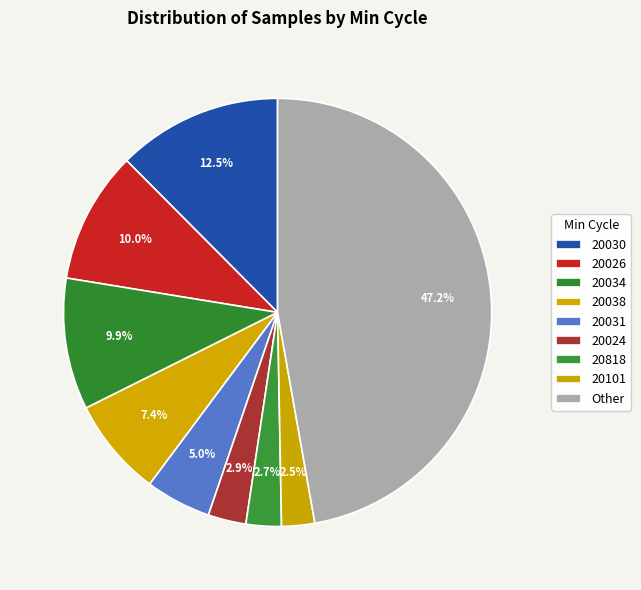

How many segments does this pie chart have?

9